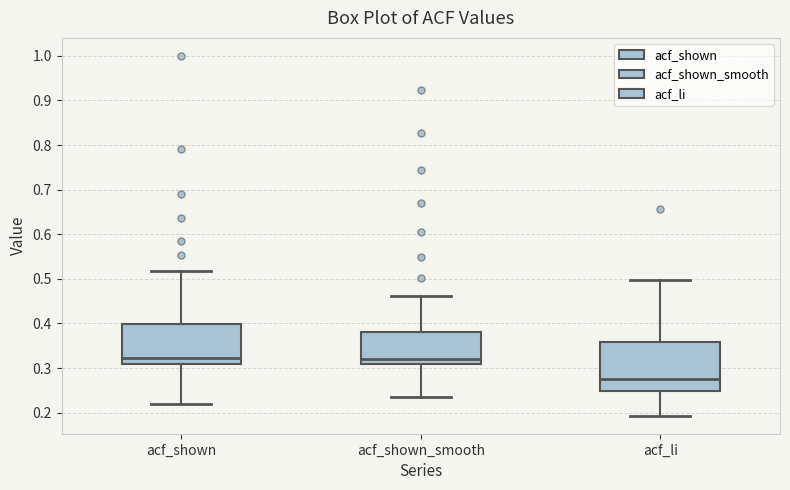

Reading left to right, read every box against the y-axis: the position of its median line, the range the box covers, and the ends of its whiskers. The values are not printed on the chart, so give them approximately, as read against the axis.

acf_shown: median 0.32, box 0.31 to 0.40, whiskers 0.22 to 0.52
acf_shown_smooth: median 0.32, box 0.31 to 0.38, whiskers 0.24 to 0.46
acf_li: median 0.28, box 0.25 to 0.36, whiskers 0.19 to 0.50